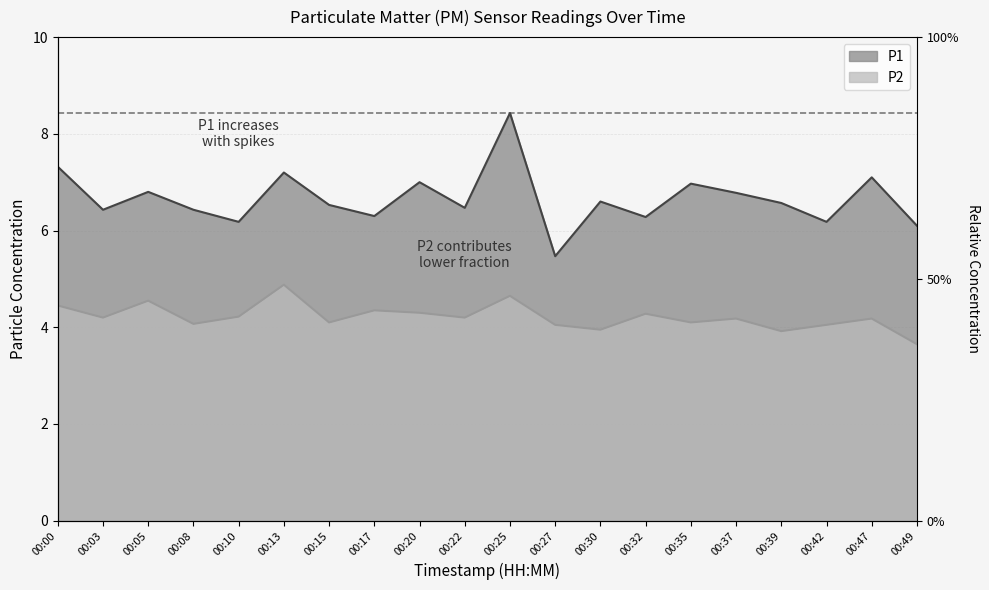

How many interior local valleys does the P1 series have?

7